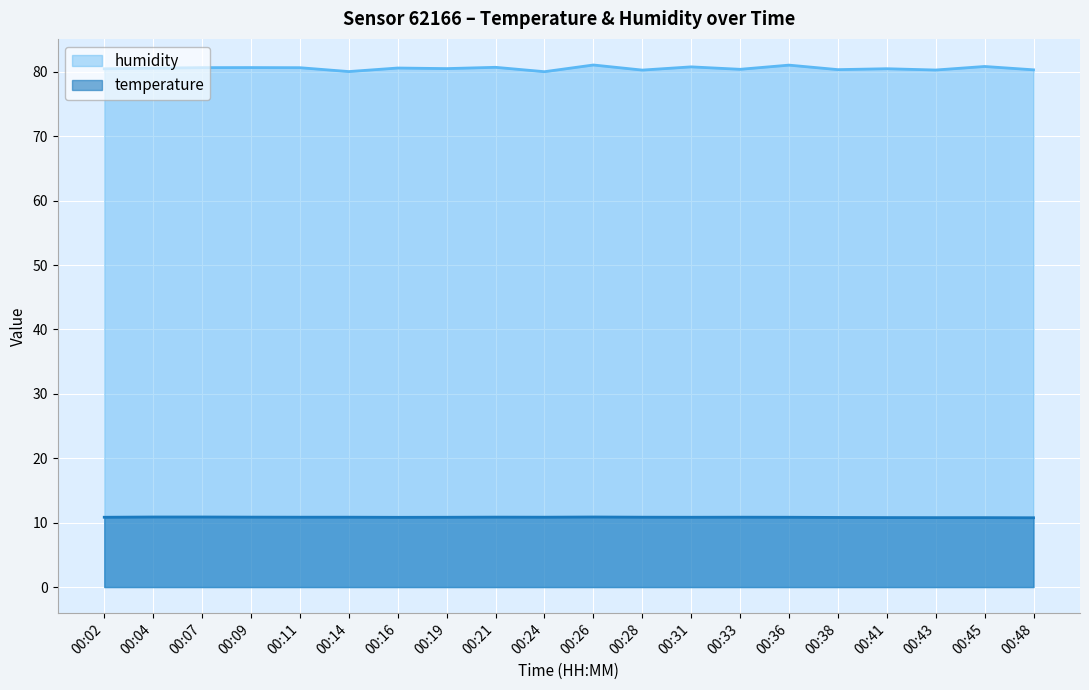

What is the sum of all temperature values?

216.7